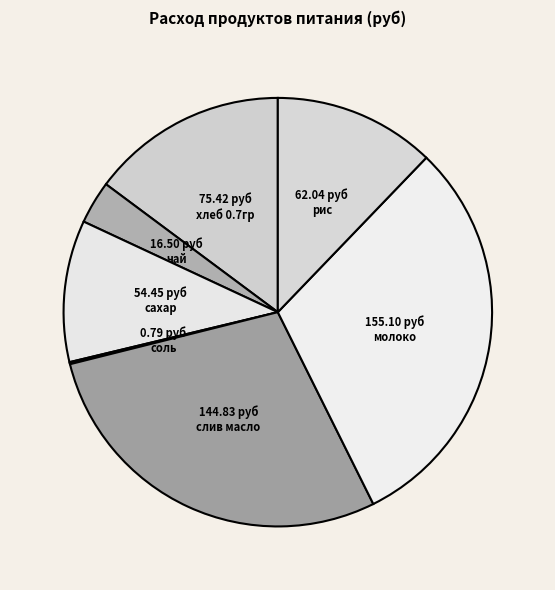

To the nearest percent, what is the difference between the largest and smallest slice percentages?

30%